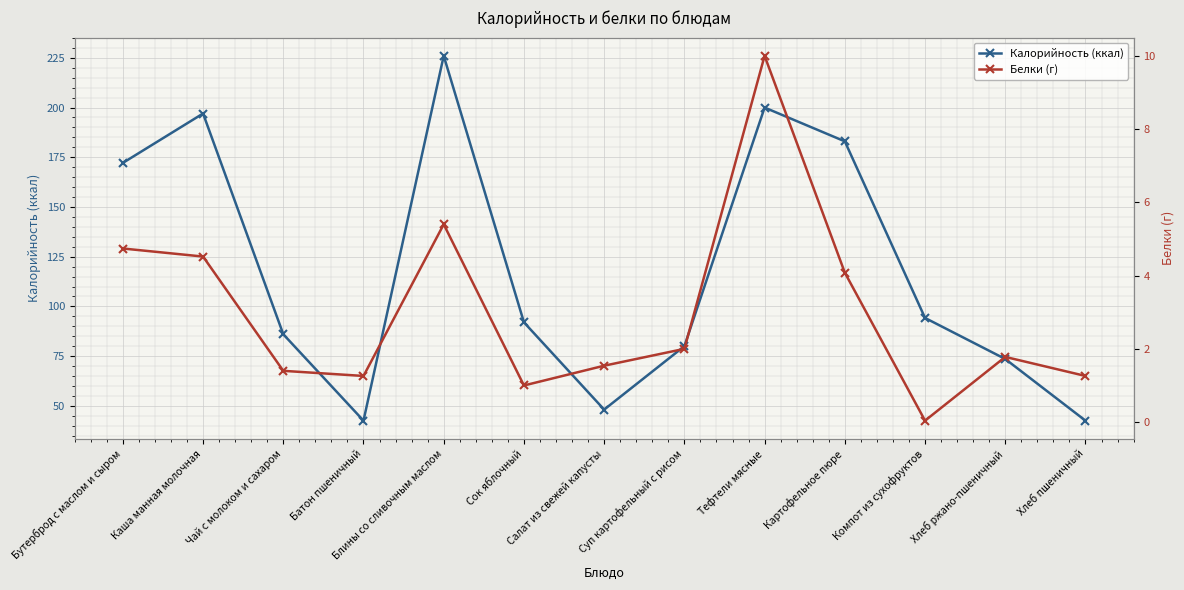

Count the number of data series in this chart.

2